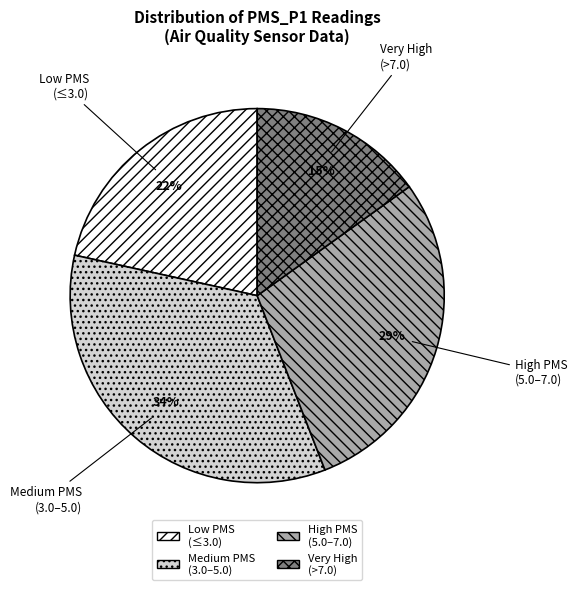

To the nearest percent, what is the difference between the largest and smallest slice percentages?

19%